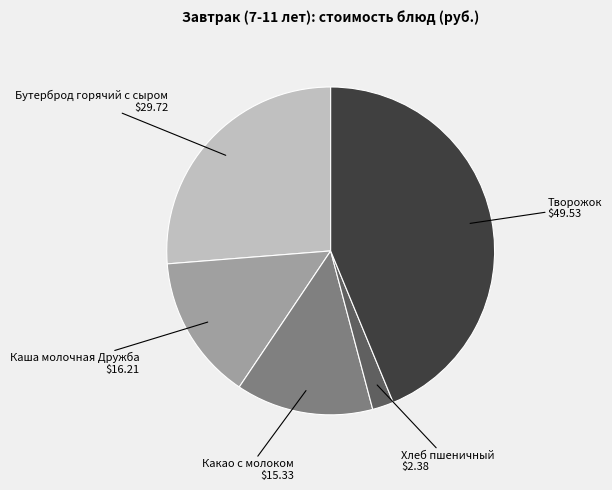

Is there any slice that represents more than half of the pie?

No